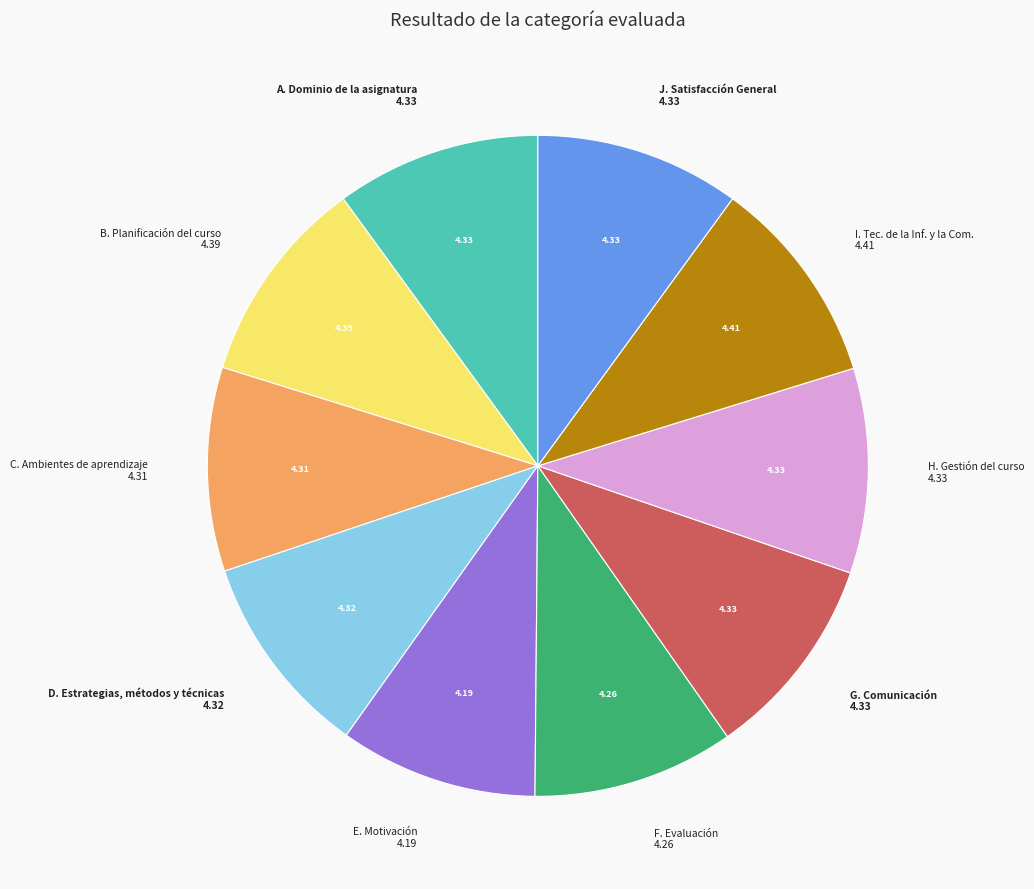

Is there a majority slice in this chart?

No